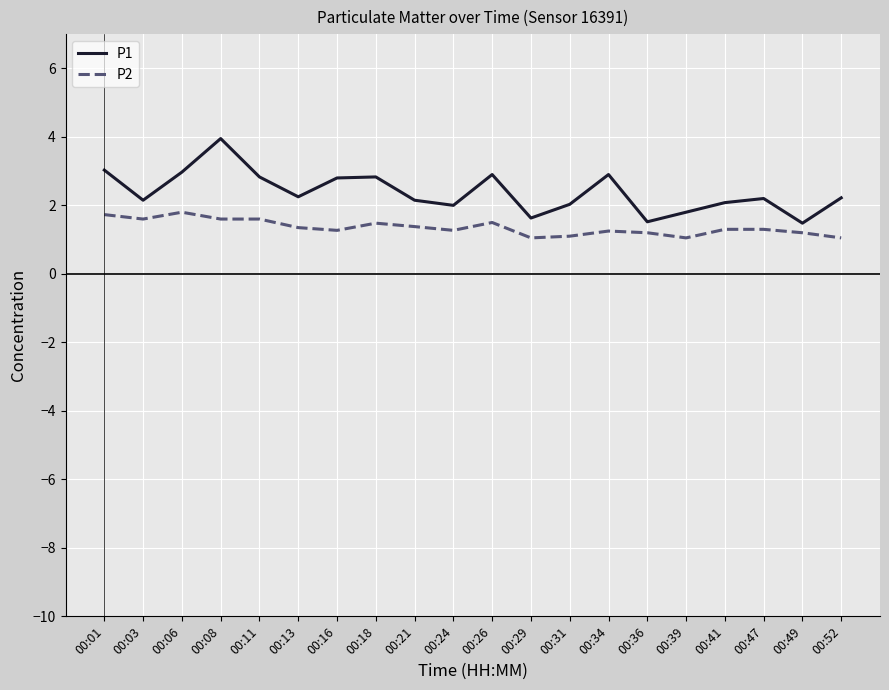

Which series has the largest range (max minus min)?

P1